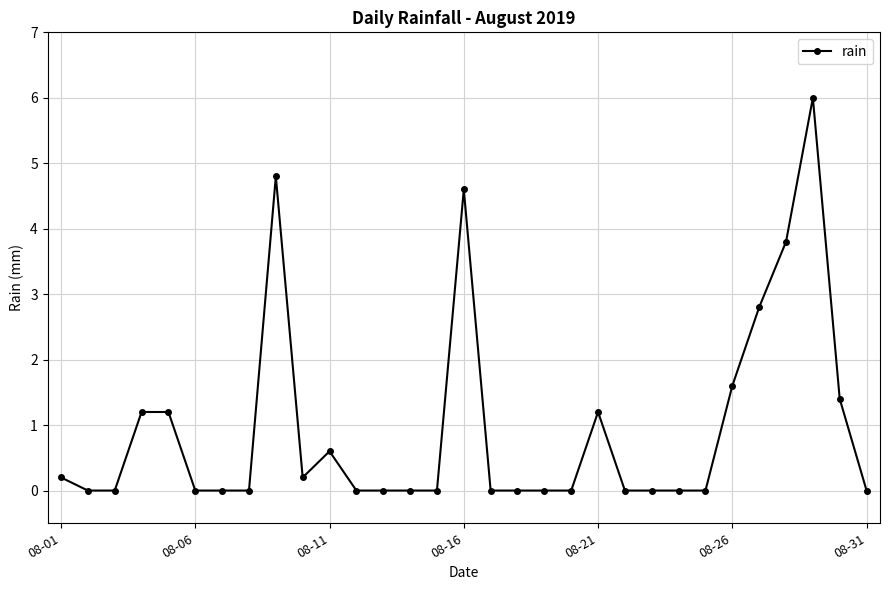

What is the value of the 11th point from the left?

0.6